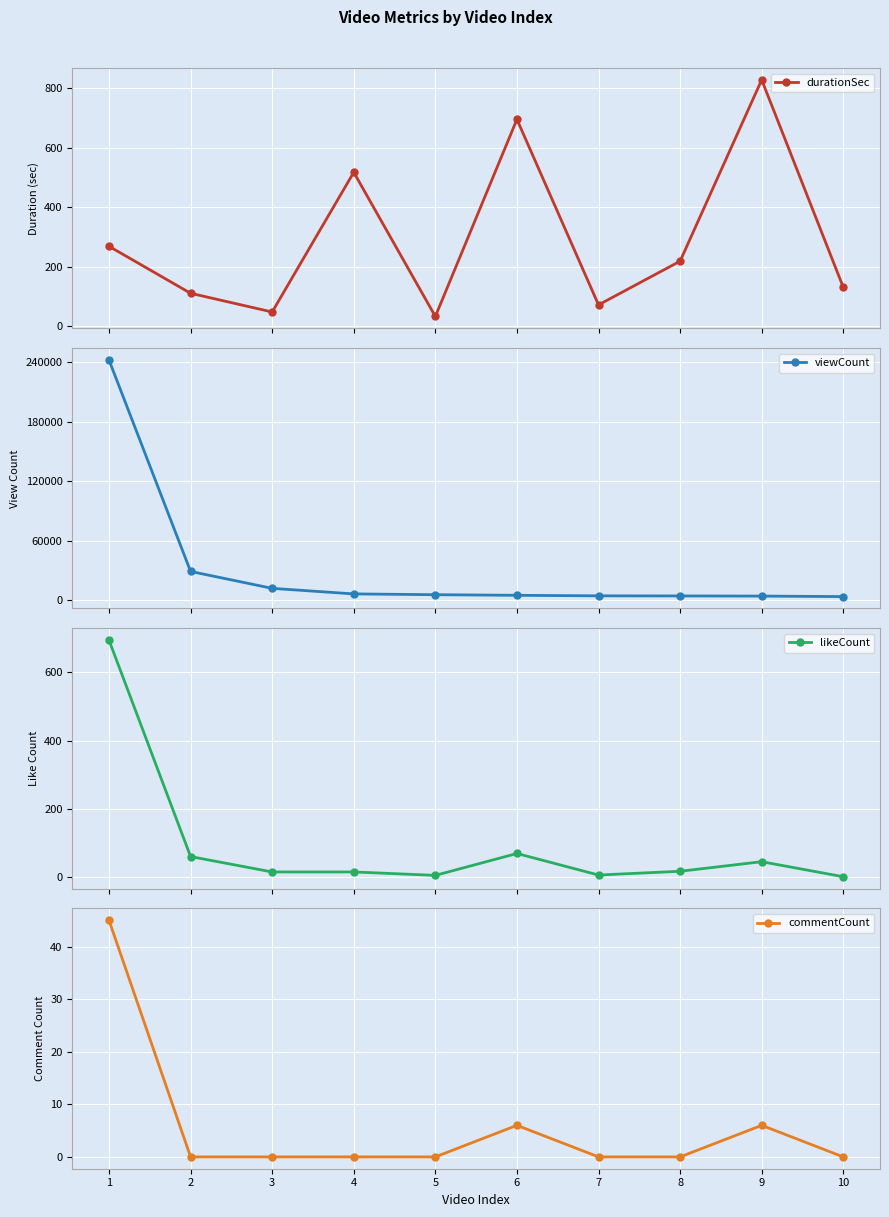

In durationSec, how many points are higher than both neighbors (excluding endpoints)?

3